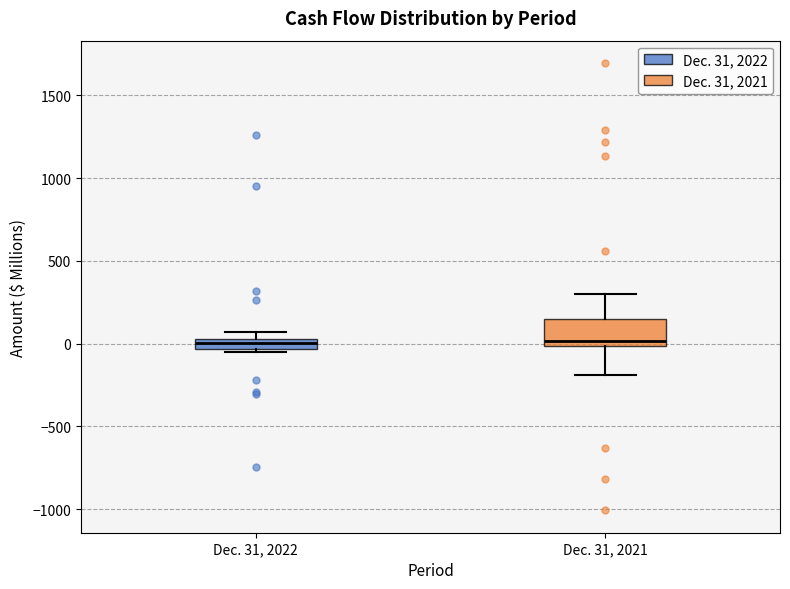

Comparing the boxes themselves (not the whiskers), which one is the tallest?

Dec. 31, 2021